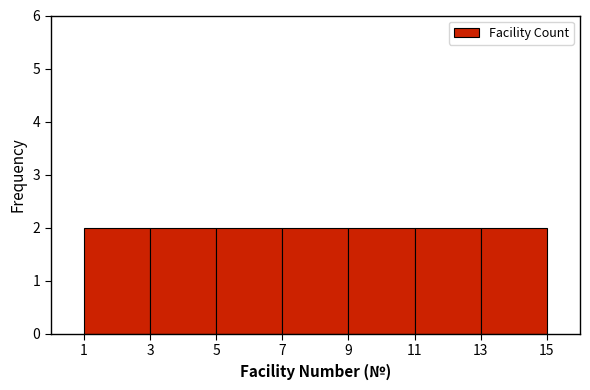

Reading left to right, list every bar in this chart as the range it spans on the x-axis followed by its height. The values are not printed on the chart, so give them approximately, as read against the axis.

1 to 3: 2
3 to 5: 2
5 to 7: 2
7 to 9: 2
9 to 11: 2
11 to 13: 2
13 to 15: 2